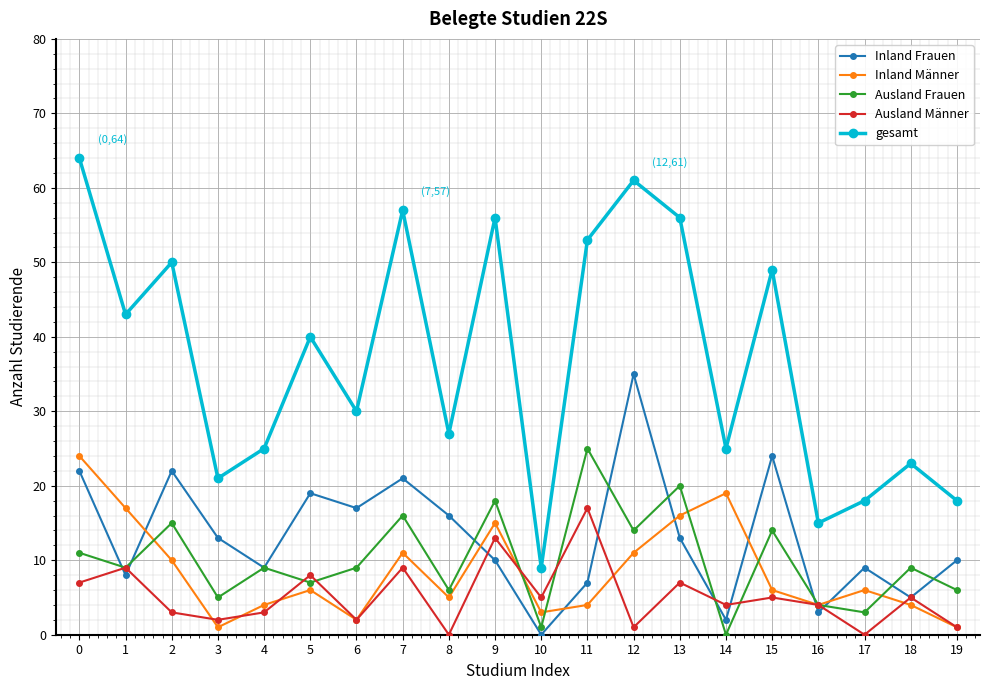

Reading left to right, what are all the values shown in this chart?

Inland Frauen: 0=22	1=8	2=22	3=13	4=9	5=19	6=17	7=21	8=16	9=10	10=0	11=7	12=35	13=13	14=2	15=24	16=3	17=9	18=5	19=10
Inland Männer: 0=24	1=17	2=10	3=1	4=4	5=6	6=2	7=11	8=5	9=15	10=3	11=4	12=11	13=16	14=19	15=6	16=4	17=6	18=4	19=1
Ausland Frauen: 0=11	1=9	2=15	3=5	4=9	5=7	6=9	7=16	8=6	9=18	10=1	11=25	12=14	13=20	14=0	15=14	16=4	17=3	18=9	19=6
Ausland Männer: 0=7	1=9	2=3	3=2	4=3	5=8	6=2	7=9	8=0	9=13	10=5	11=17	12=1	13=7	14=4	15=5	16=4	17=0	18=5	19=1
gesamt: 0=64	1=43	2=50	3=21	4=25	5=40	6=30	7=57	8=27	9=56	10=9	11=53	12=61	13=56	14=25	15=49	16=15	17=18	18=23	19=18